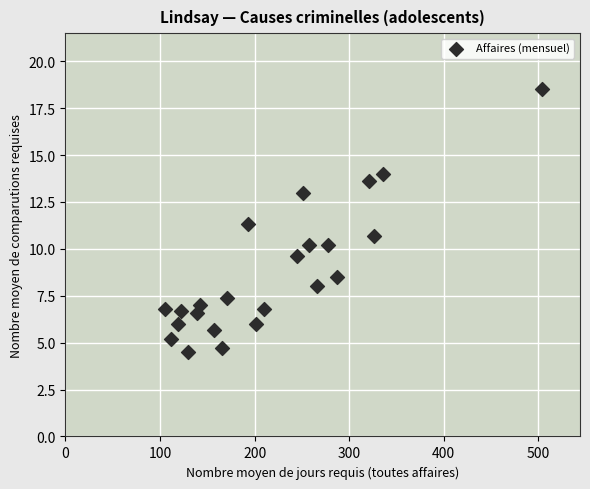

What is the range of X values (max minus min)?

399.0